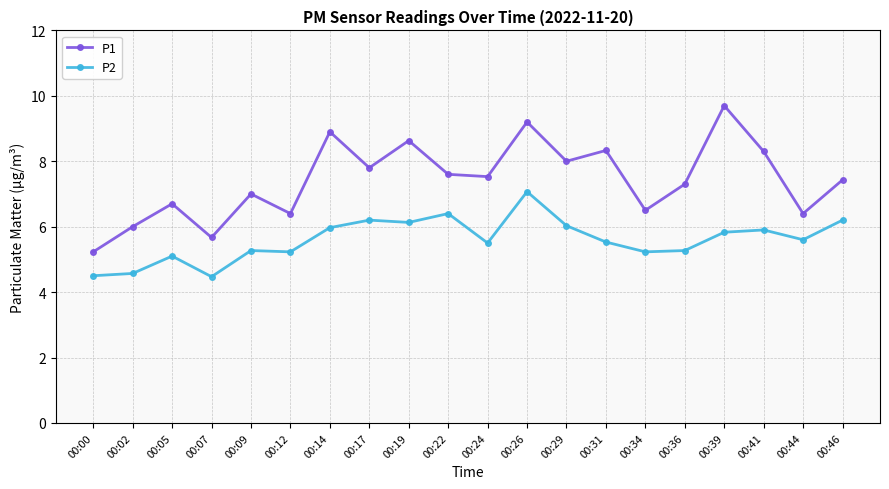

At how many categories does at least one series exceed 5?

20